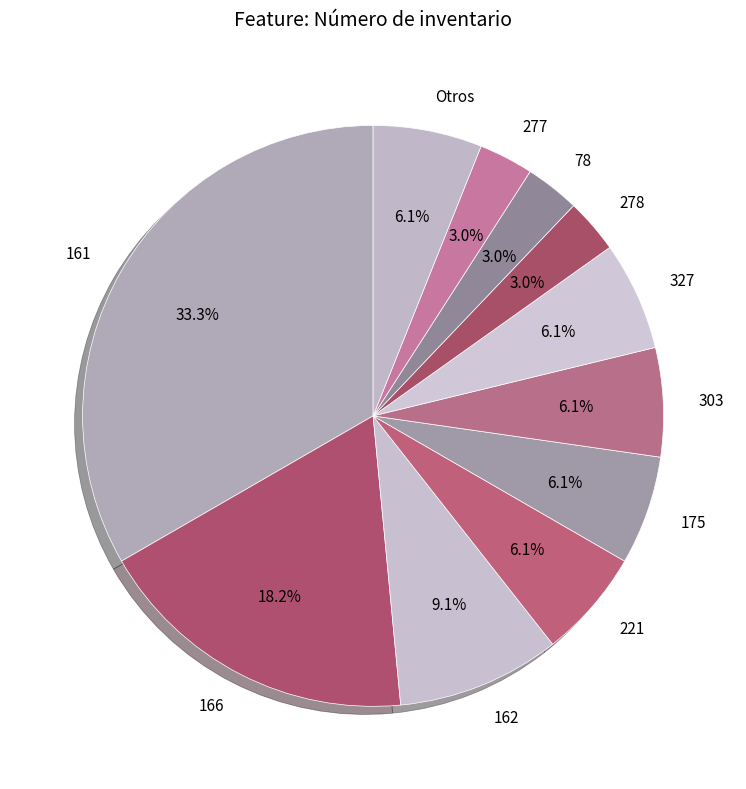

Do 277 and 162 together represent more than half of the pie?

No